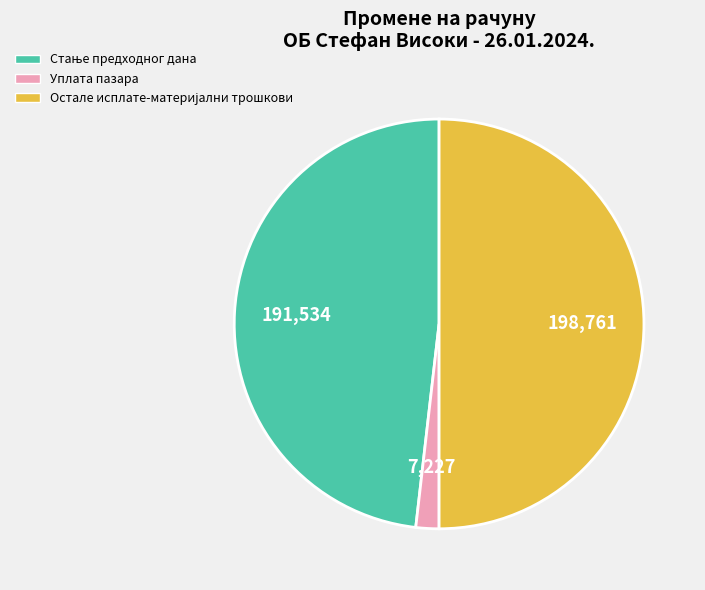

Count the number of slices in the pie.

3